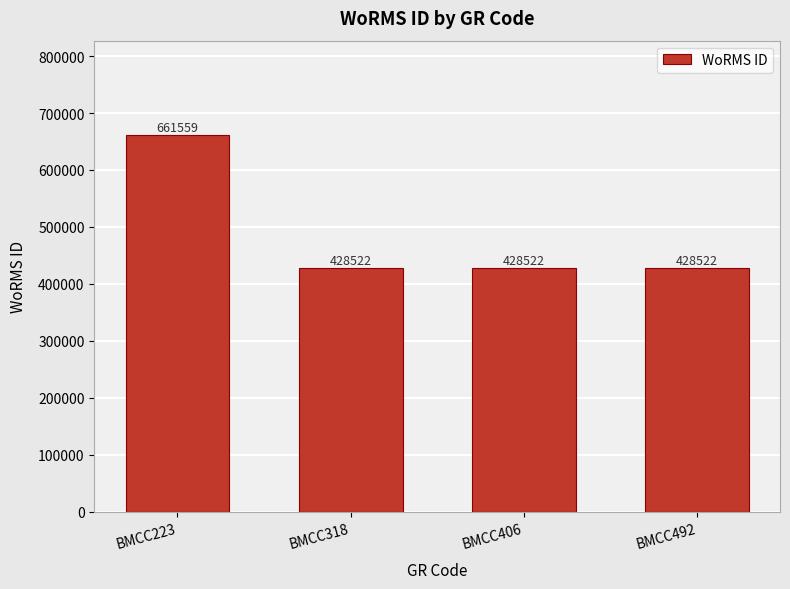

Count the number of values greater than 428522.

1